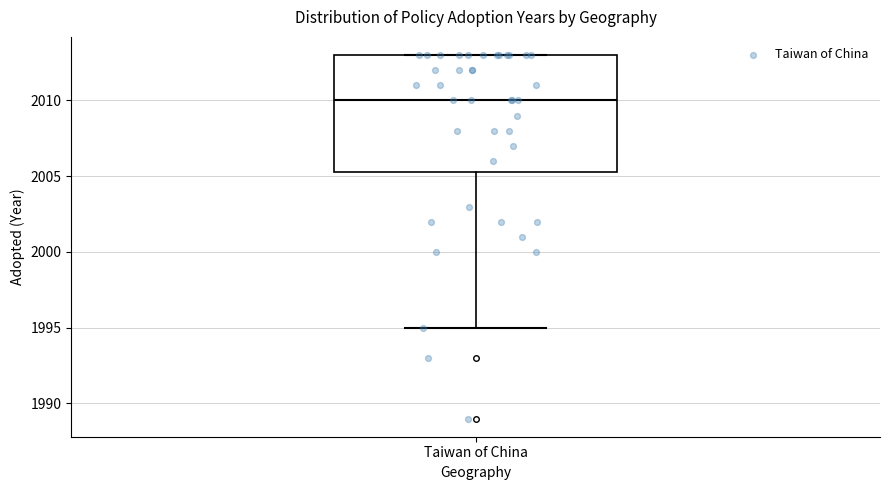

Read this box plot against the y-axis: the position of the median line, the range covered by the box, and the ends of both whiskers. The values are not printed on the chart, so give them approximately, as read against the axis.

median 2010.0, box 2005.5 to 2013.0, whiskers 1995.0 to 2013.0